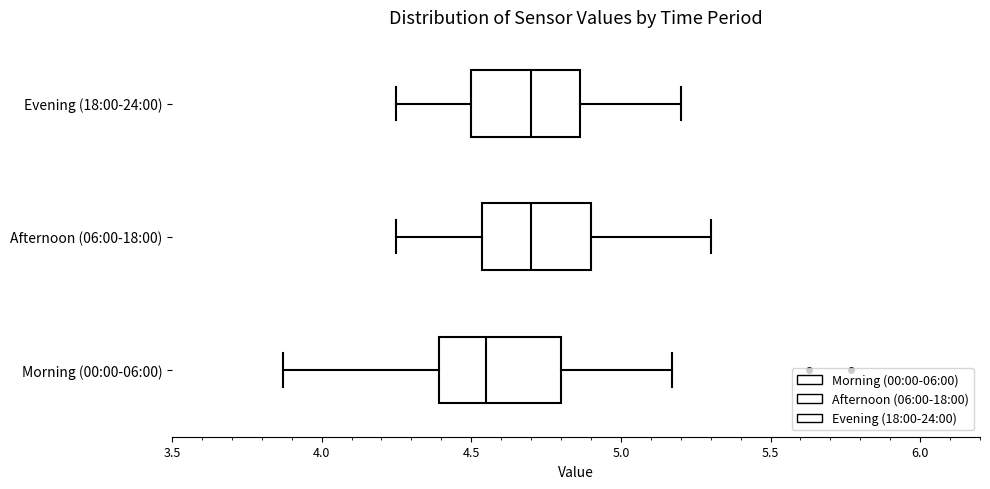

Which box's median line is the furthest to the left?

Morning (00:00-06:00)